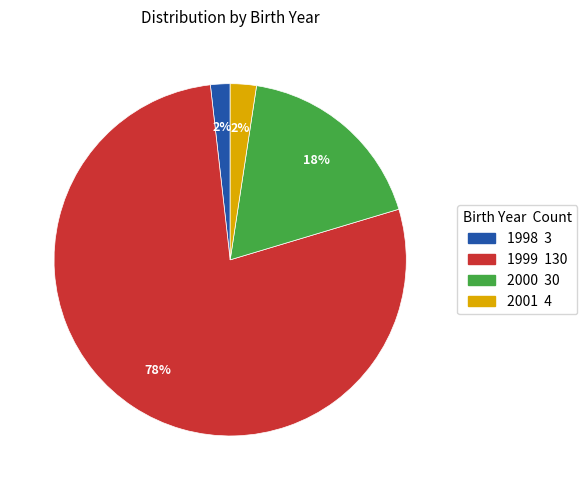

To the nearest percent, what is the difference between the 1998 and 1999 slice percentages?

76%